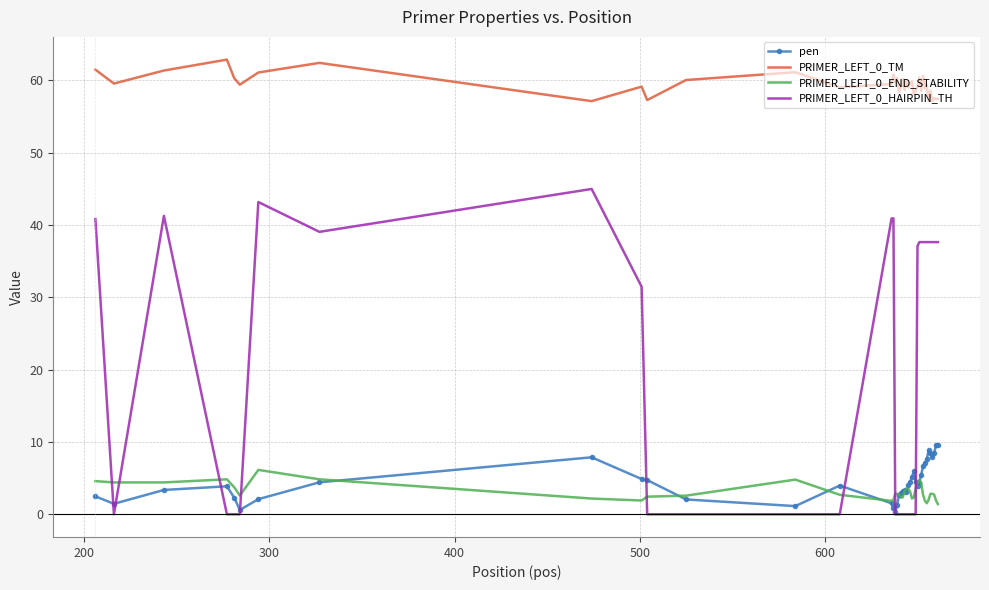

What is the average value of the PRIMER_LEFT_0_END_STABILITY series?

3.1